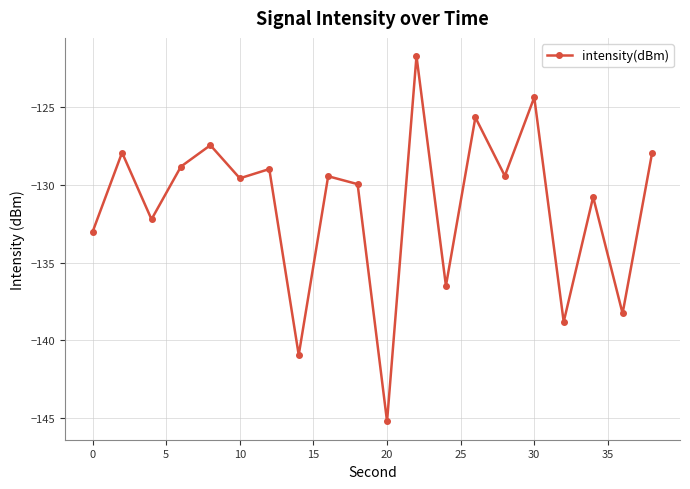

True or false: there are more than 2 points higher than both neighbors.

True